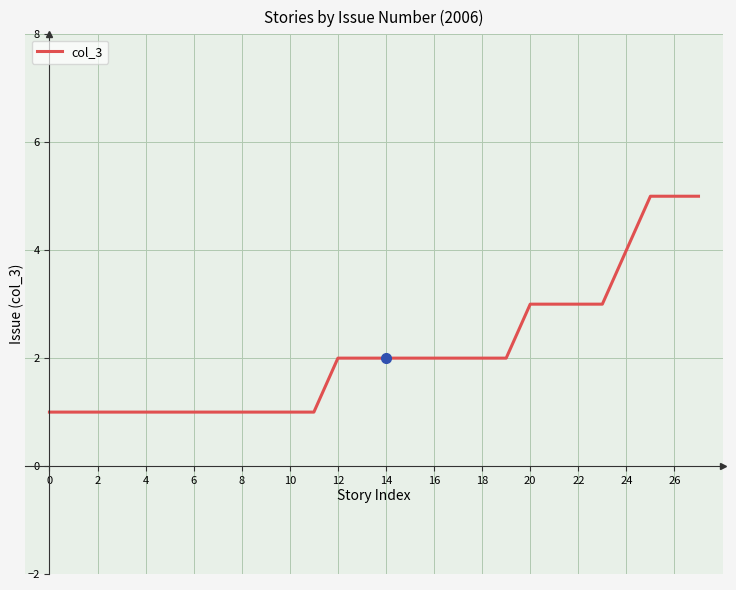

What is the difference between the maximum and minimum values?

4